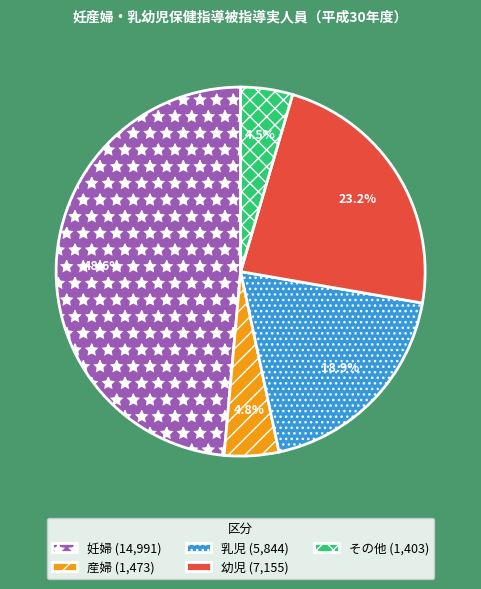

Does 乳児 (5,844) account for over 50% of the chart?

No